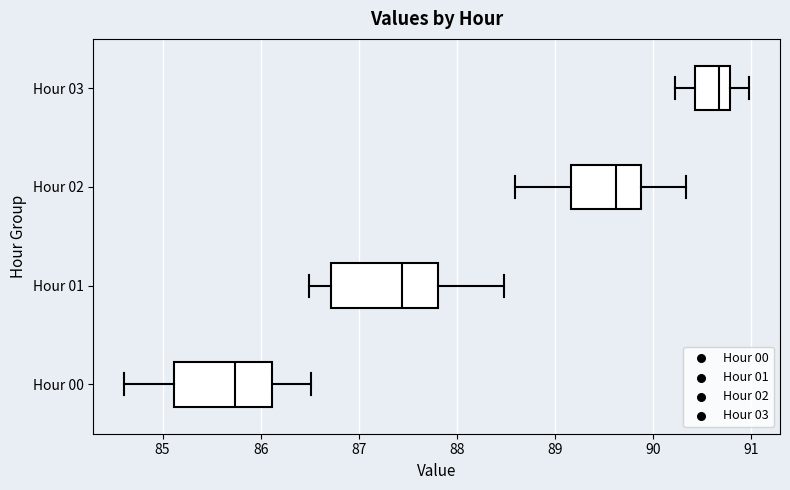

Where does the median line of the box for Hour 02 sit on the x-axis? The values are not printed on the chart, so give them approximately, as read against the axis.

89.6